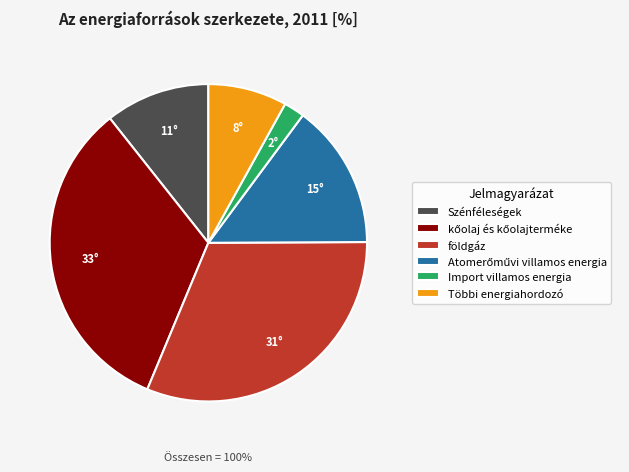

To the nearest percent, what portion does Import villamos energia represent?

2%